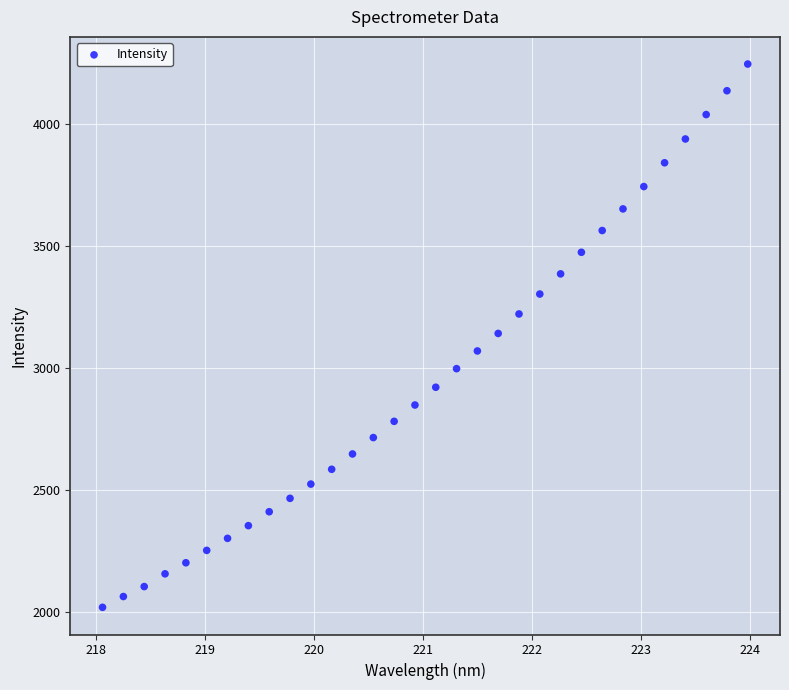

What is the range of Y values (max minus min)?

2228.1